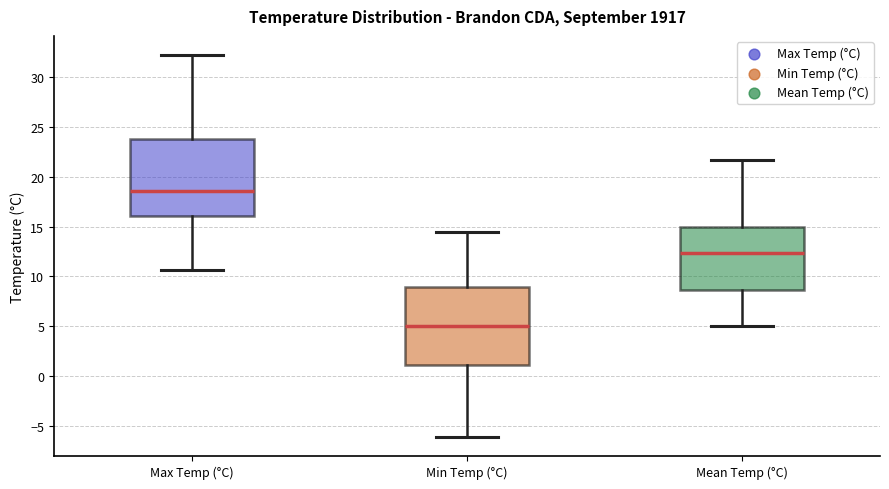

Which box's median line is the highest?

Max Temp (°C)